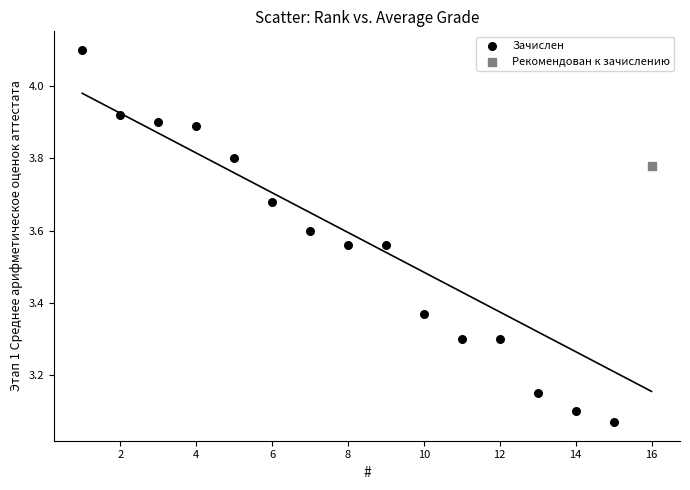

What are all the series names shown in the legend?

Зачислен, Рекомендован к зачислению